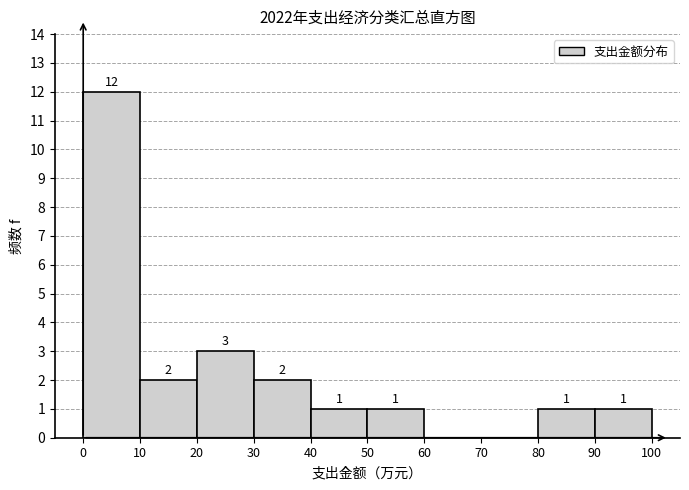

Over which range of the x-axis is the bar tallest?

0 to 10